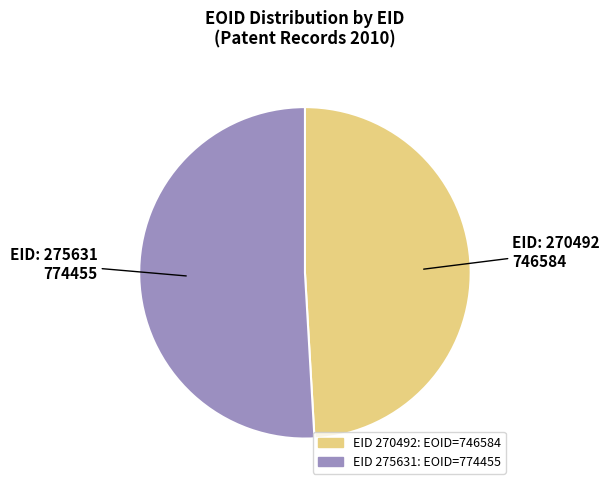

Is there any slice that represents more than half of the pie?

Yes